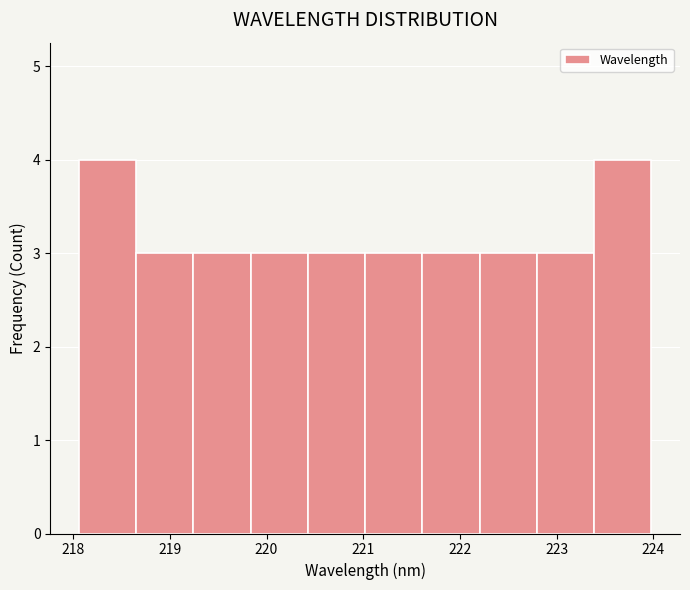

Reading left to right, list every bar in this chart as the range it spans on the x-axis followed by its height. Neither the bar edges nor the heights are printed on the chart, so give them approximately, as read against the axes.

218.1 to 218.7: 4
218.7 to 219.2: 3
219.2 to 219.8: 3
219.8 to 220.4: 3
220.4 to 221.0: 3
221.0 to 221.6: 3
221.6 to 222.2: 3
222.2 to 222.8: 3
222.8 to 223.4: 3
223.4 to 224.0: 4